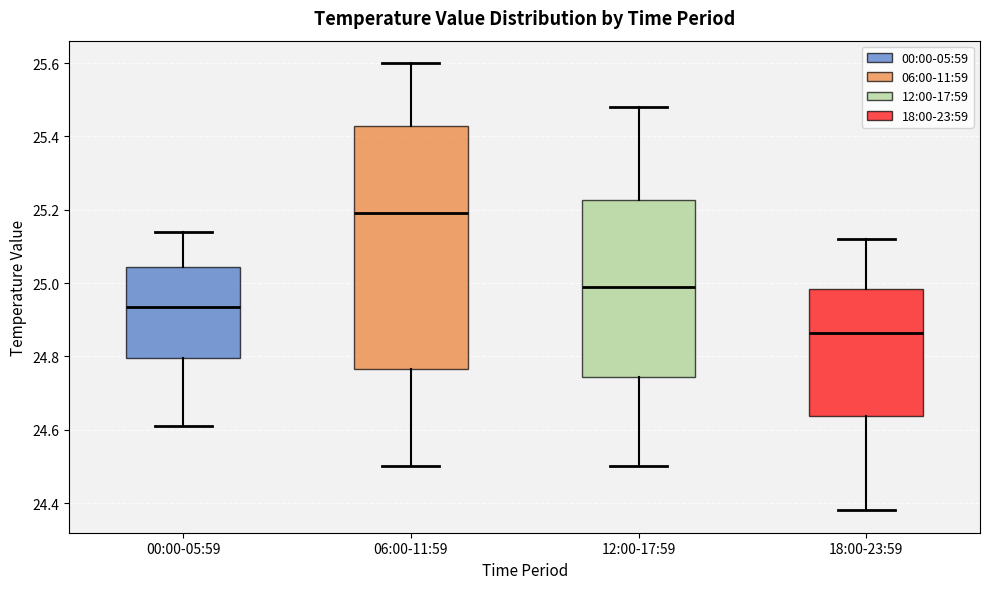

Which box has the highest median line?

06:00-11:59